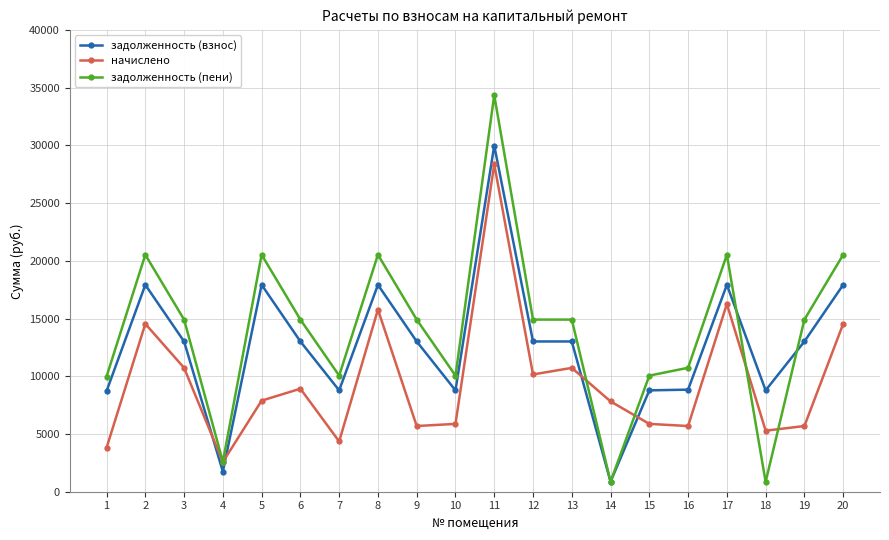

In начислено, how many points are lower than both neighbors (excluding endpoints)?

6